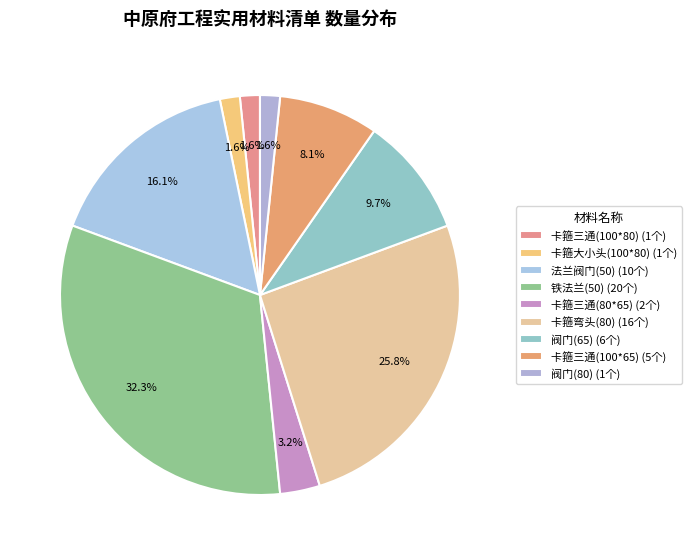

What is the ratio of the value at 阀门(80) to the value at 卡箍三通(100*80)?

1.0